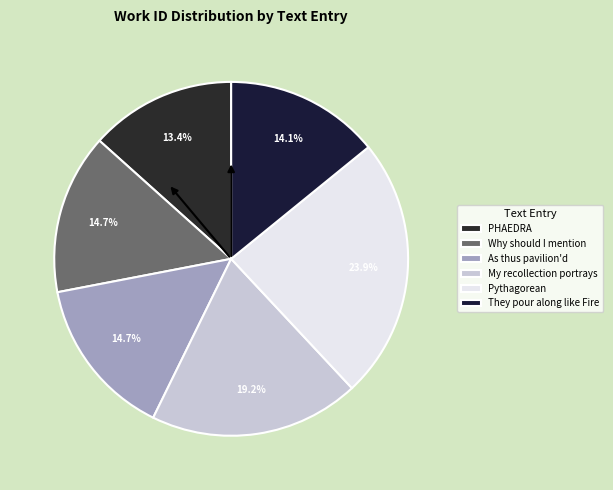

Is it true that They pour along like Fire is 23% of the pie?

False